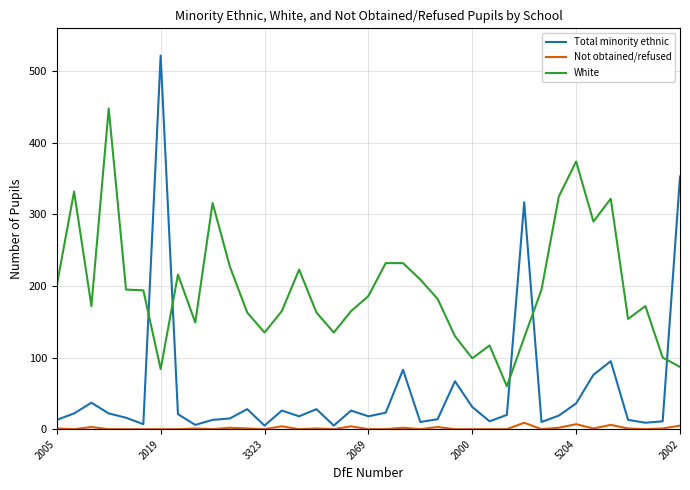

What are all the series names shown in the legend?

Total minority ethnic, Not obtained/refused, White